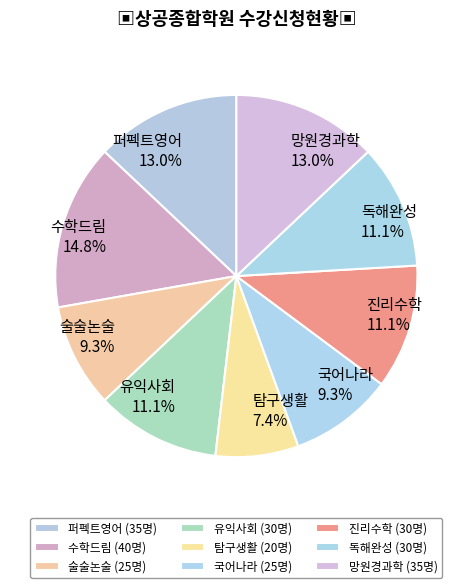

To the nearest percent, what percentage of the pie is 수학드림?

15%